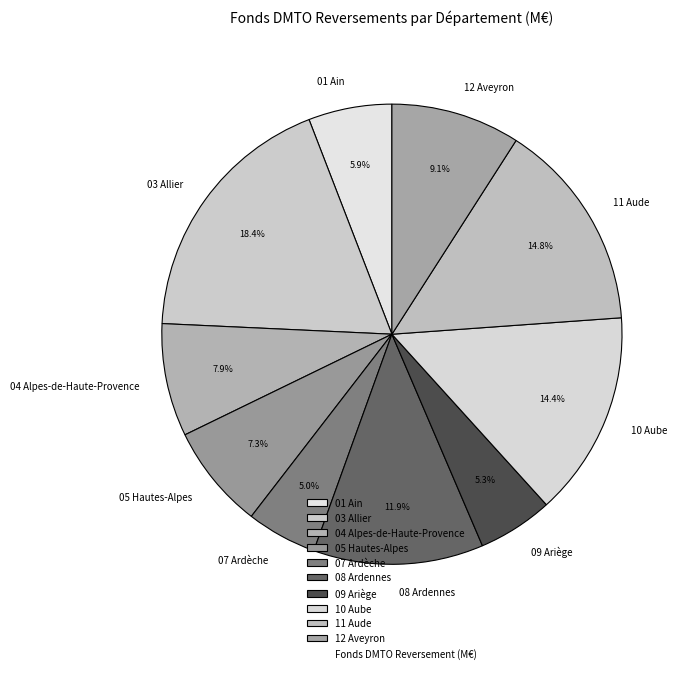

How many slices are in this pie chart?

10